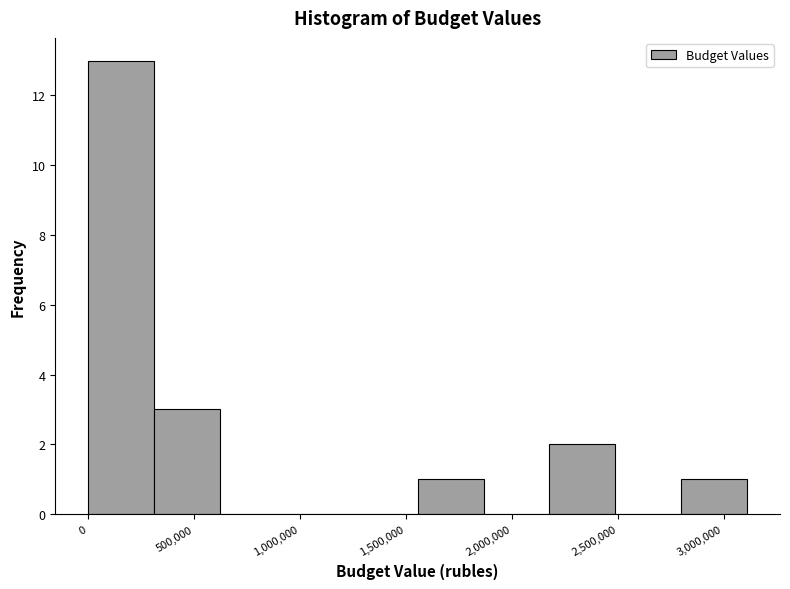

Reading left to right, transcribe this chart: for each bar, give the range it covers on the x-axis and its height. Neither the bar edges nor the heights are printed on the chart, so give them approximately, as read against the axes.

0 to 300000: 13
300000 to 600000: 3
600000 to 950000: 0
950000 to 1250000: 0
1250000 to 1550000: 0
1550000 to 1850000: 1
1850000 to 2200000: 0
2200000 to 2500000: 2
2500000 to 2800000: 0
2800000 to 3100000: 1